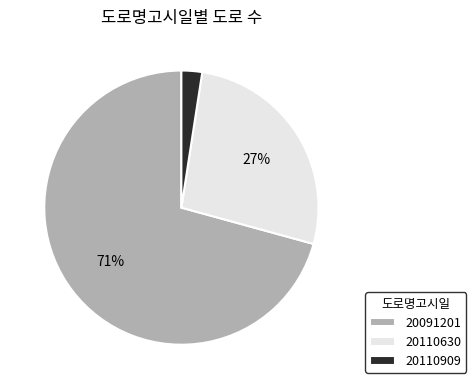

Between 20110909 and 20091201, which is larger?

20091201